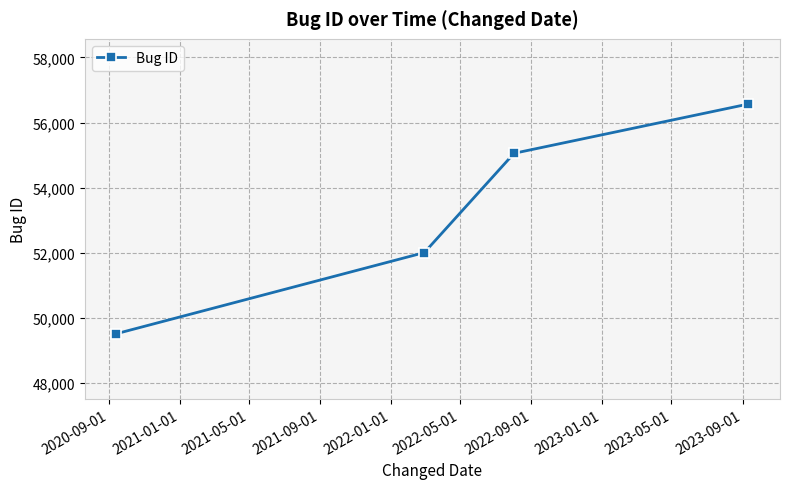

What is the difference between the maximum and second lowest values?

4558